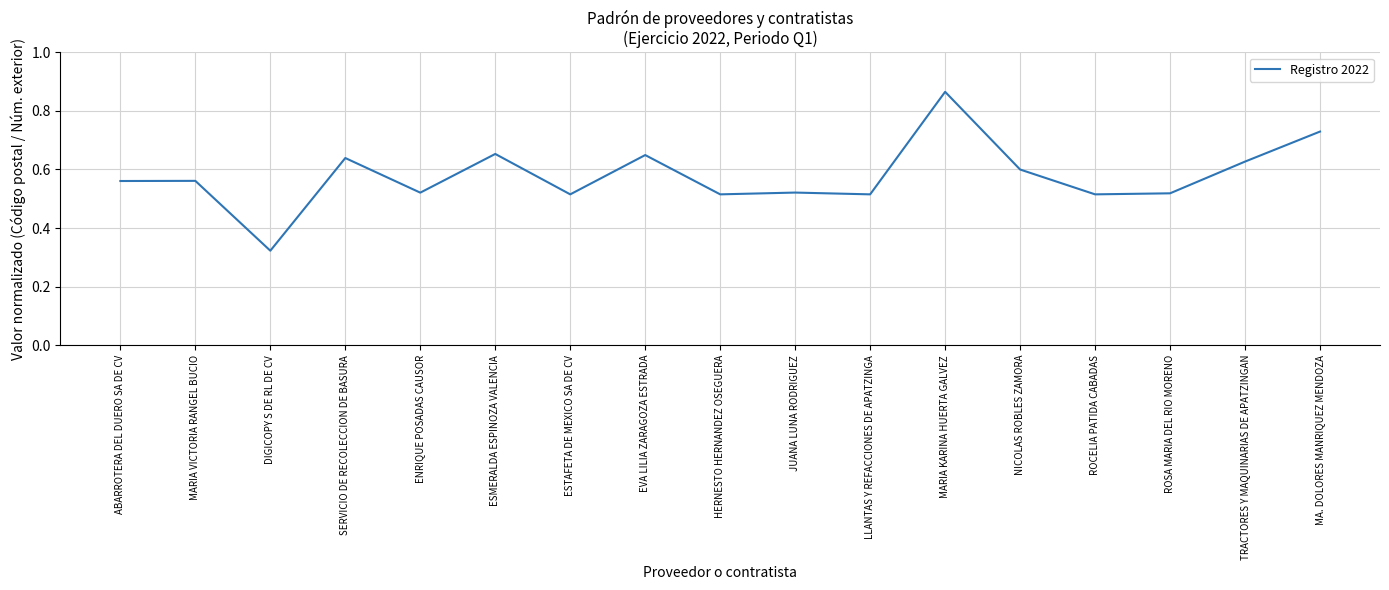

What is the sum of the values at LLANTAS Y REFACCIONES DE APATZINGA and ESMERALDA ESPINOZA VALENCIA?

1.2